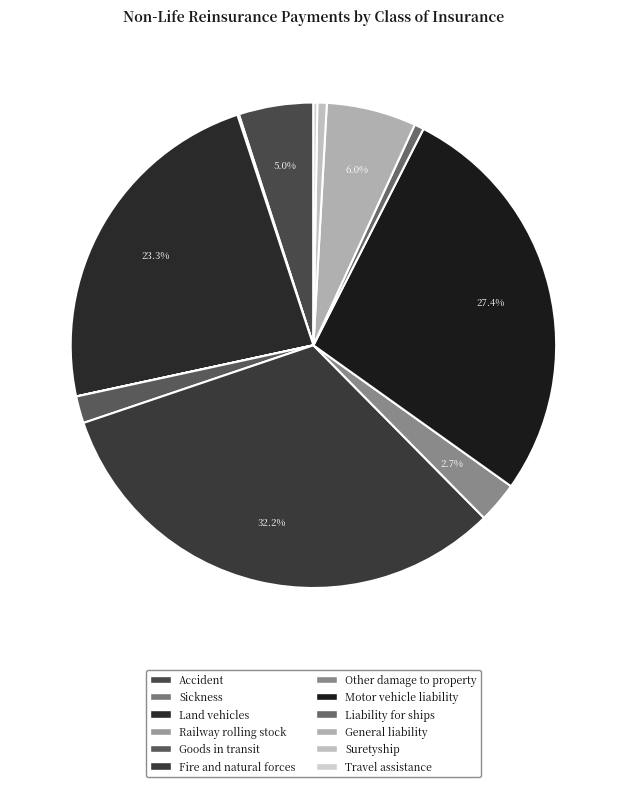

What is the change in value from Accident to Motor vehicle liability?

+191374254.5